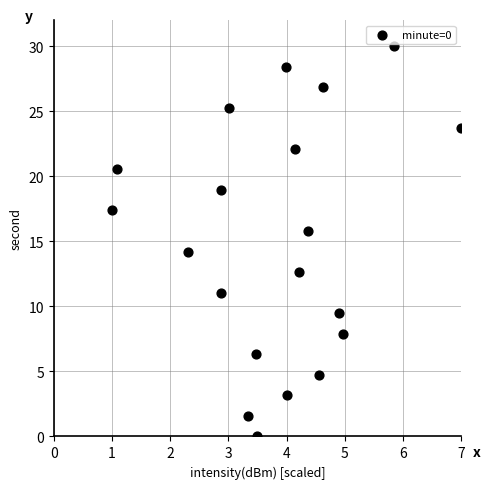

What is the range of Y values (max minus min)?

30.0